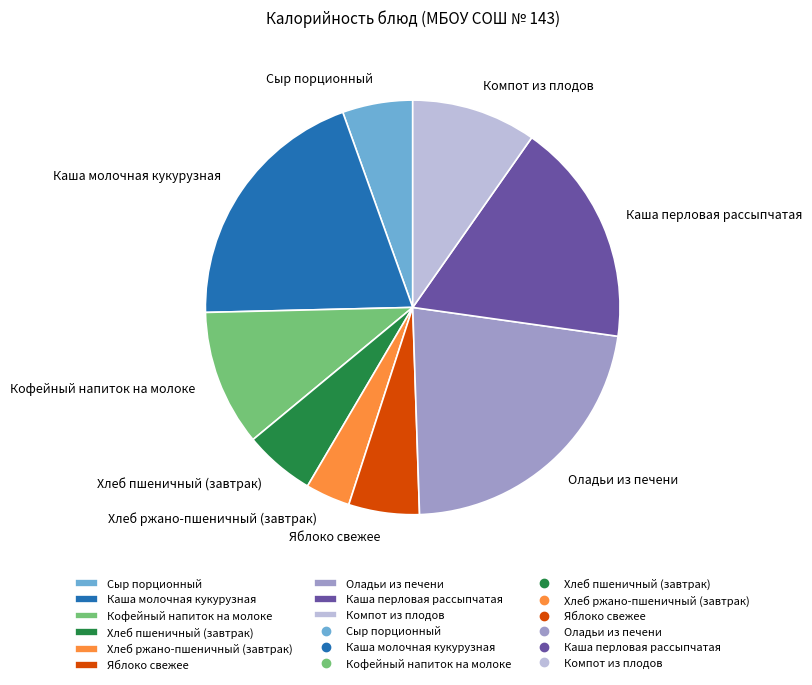

Do Компот из плодов and Каша перловая рассыпчатая together represent more than half of the pie?

No